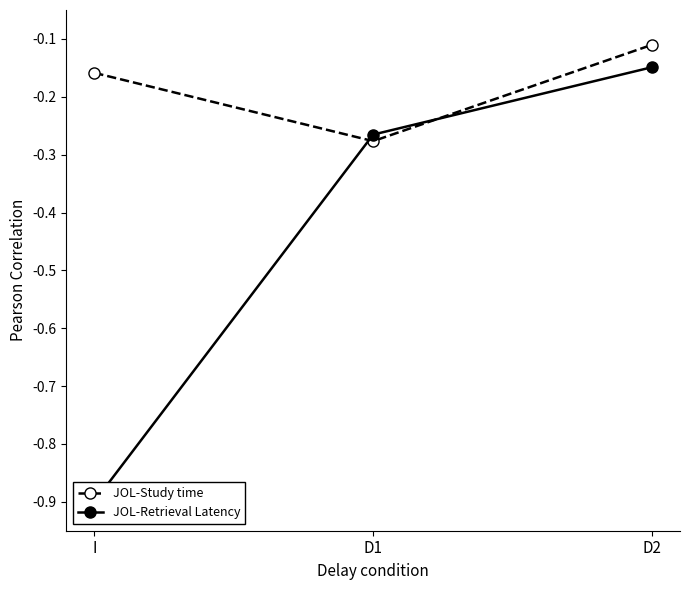

What is the minimum value shown in the chart?

-0.9